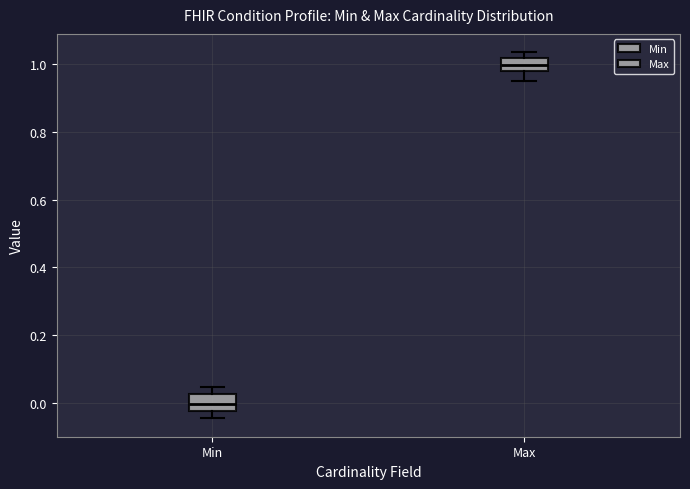

Where does the lower whisker of the box for Max end on the y-axis? The values are not printed on the chart, so give them approximately, as read against the axis.

0.96